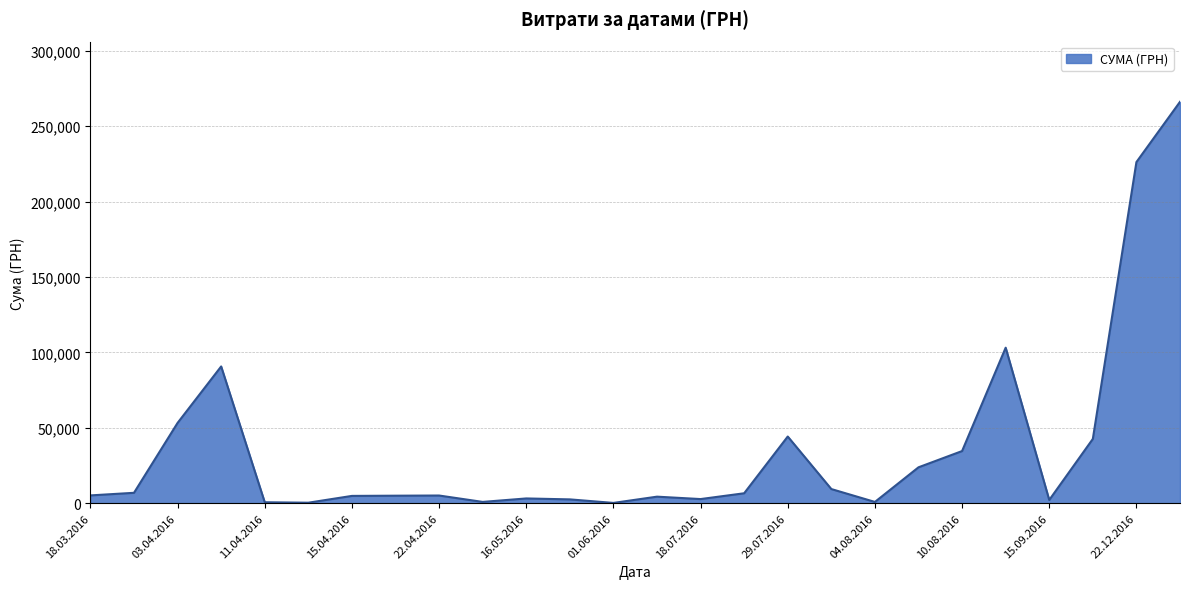

What is the difference between the maximum and minimum values?

265980.0